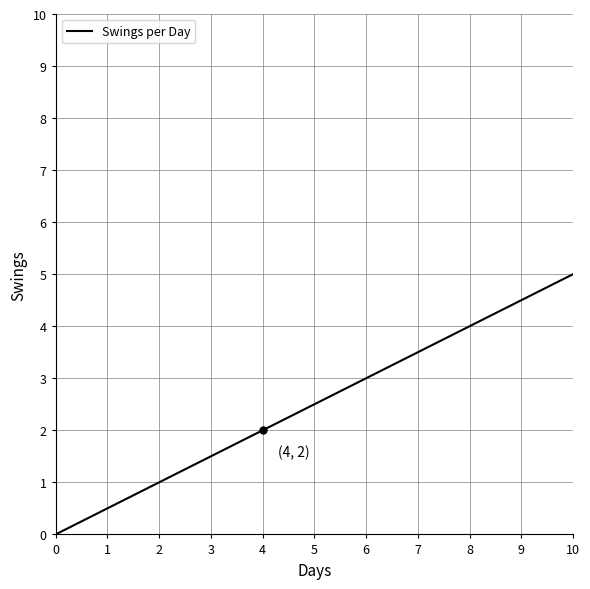

True or false: there are more than 1 points higher than both neighbors.

False